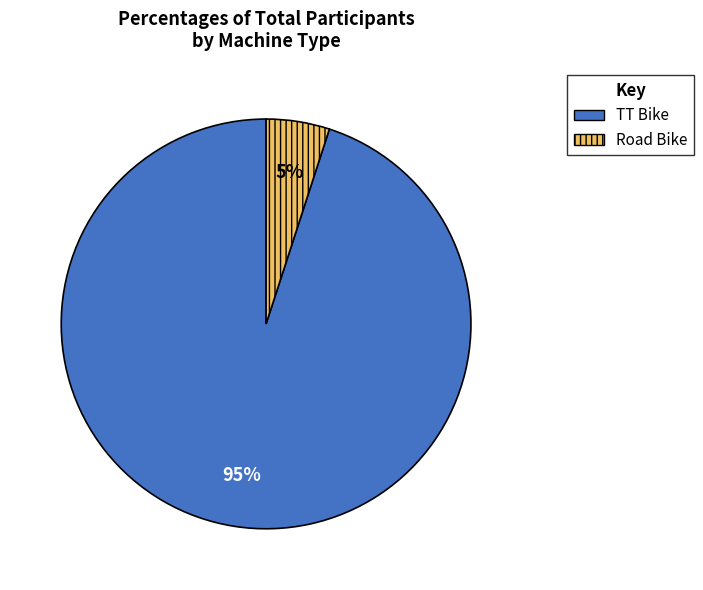

To the nearest percent, what percentage of the pie is Road Bike?

5%